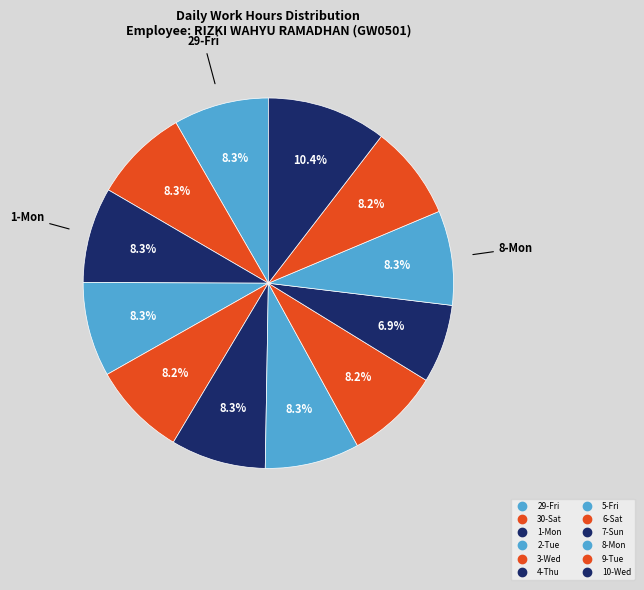

To the nearest percent, what percentage of the pie is 29-Fri?

8%